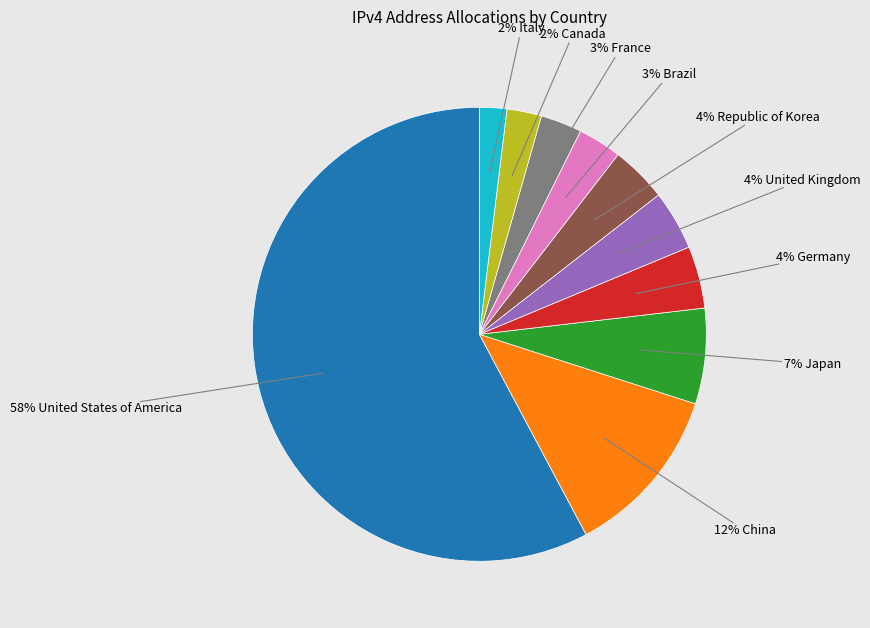

Is there a majority slice in this chart?

Yes